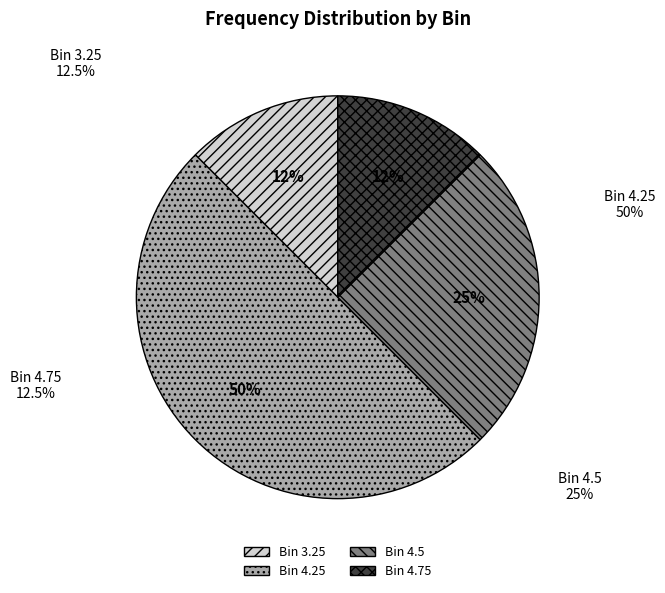

To the nearest percent, what is the combined percentage of 4.25 and 4.75?

62%